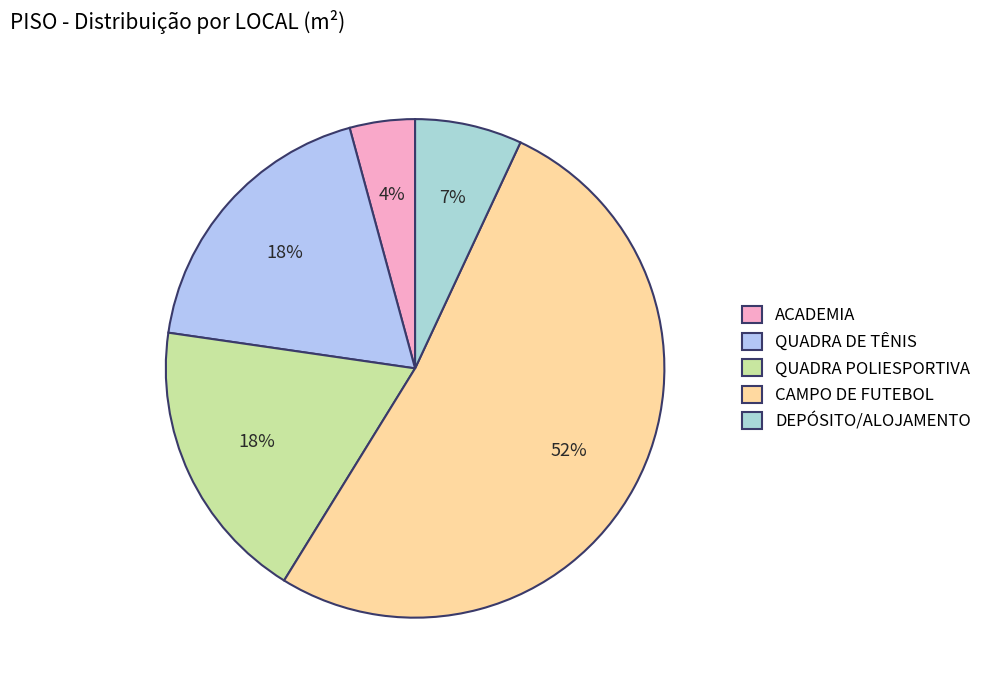

Count the number of slices in the pie.

5